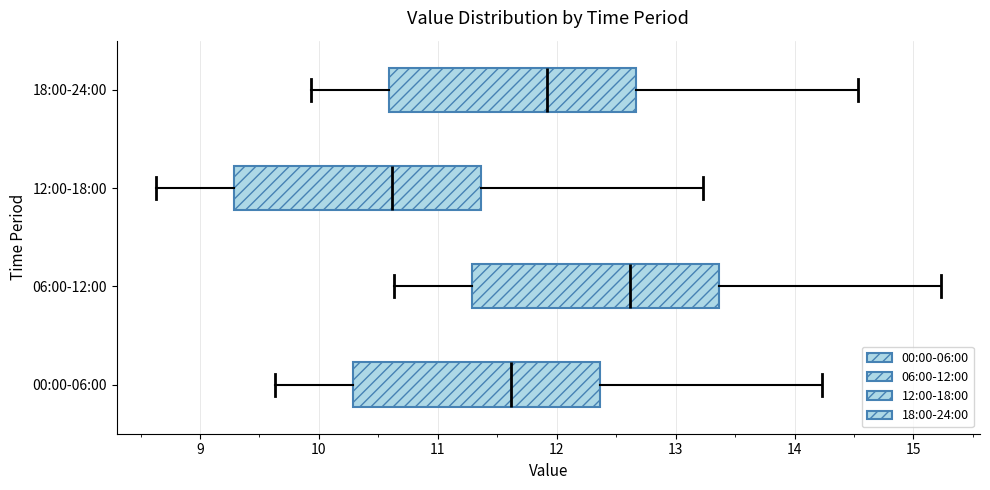

Reading bottom to top, read every box against the x-axis: the position of its median line, the range the box covers, and the ends of its whiskers. The values are not printed on the chart, so give them approximately, as read against the axis.

00:00-06:00: median 11.6, box 10.3 to 12.4, whiskers 9.6 to 14.2
06:00-12:00: median 12.6, box 11.3 to 13.4, whiskers 10.6 to 15.2
12:00-18:00: median 10.6, box 9.3 to 11.4, whiskers 8.6 to 13.2
18:00-24:00: median 11.9, box 10.6 to 12.7, whiskers 9.9 to 14.5